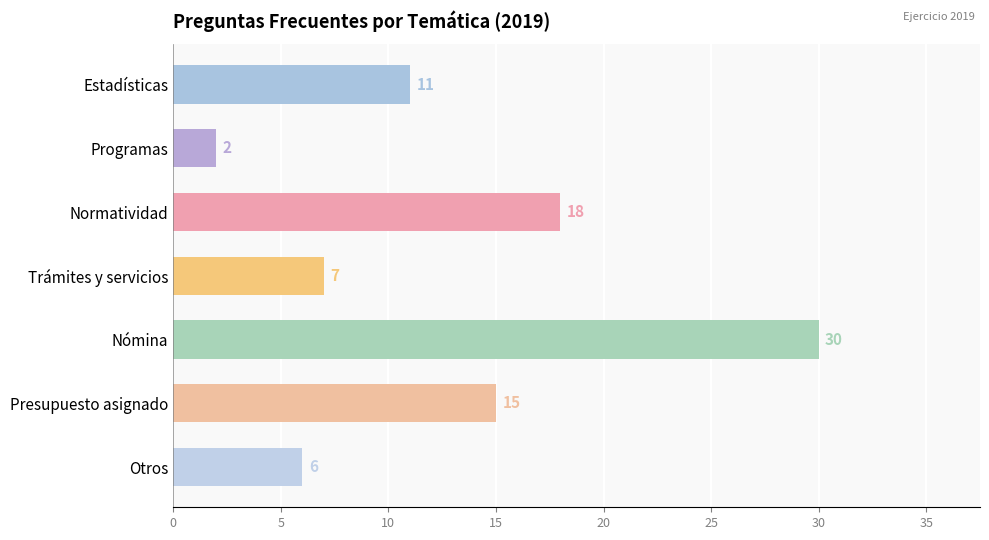

List the labels in order of value, smallest first.

Programas, Otros, Trámites y servicios, Estadísticas, Presupuesto asignado, Normatividad, Nómina